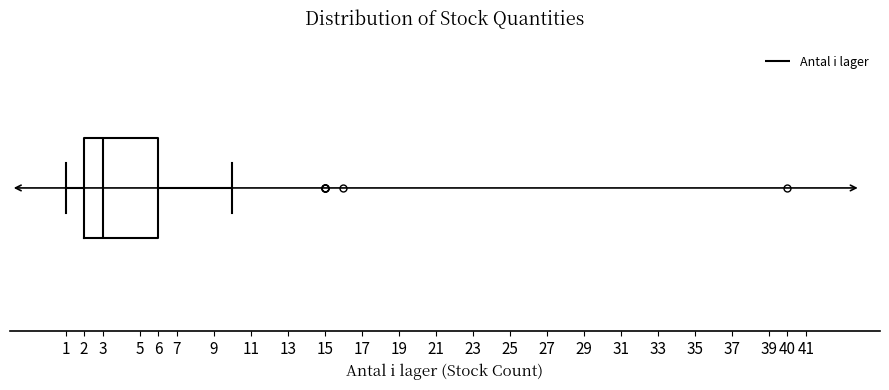

Where does the left whisker of the box end on the x-axis? The values are not printed on the chart, so give them approximately, as read against the axis.

1